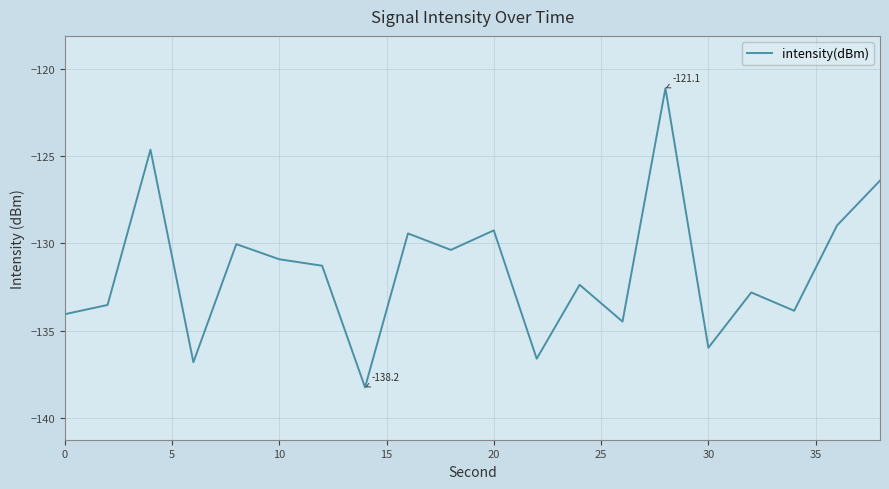

What is the difference between the second highest and second lowest values?

12.2